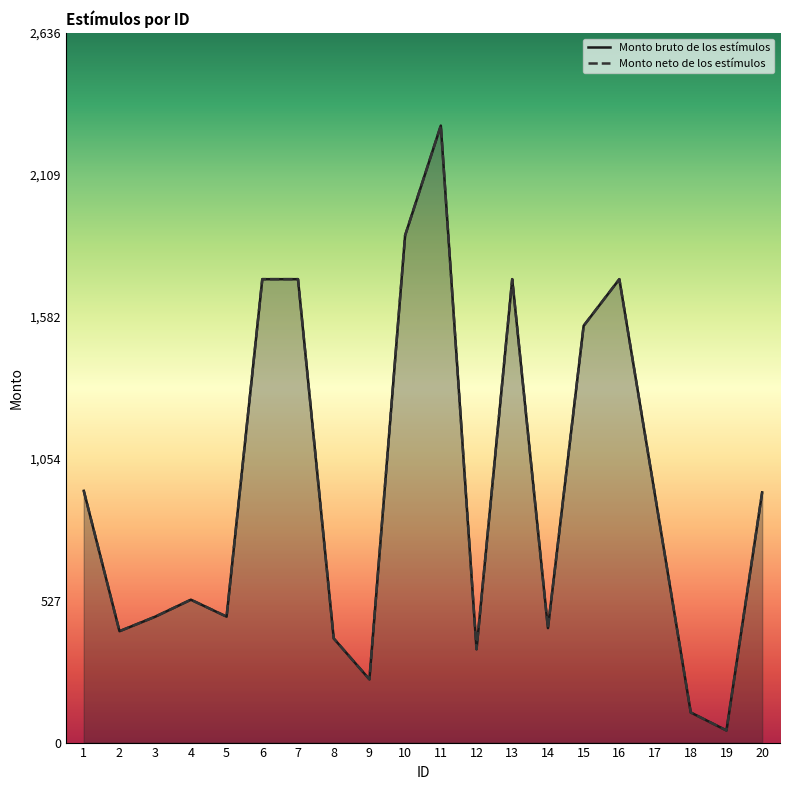

At which label does Monto neto de los estímulos reach its peak?

11